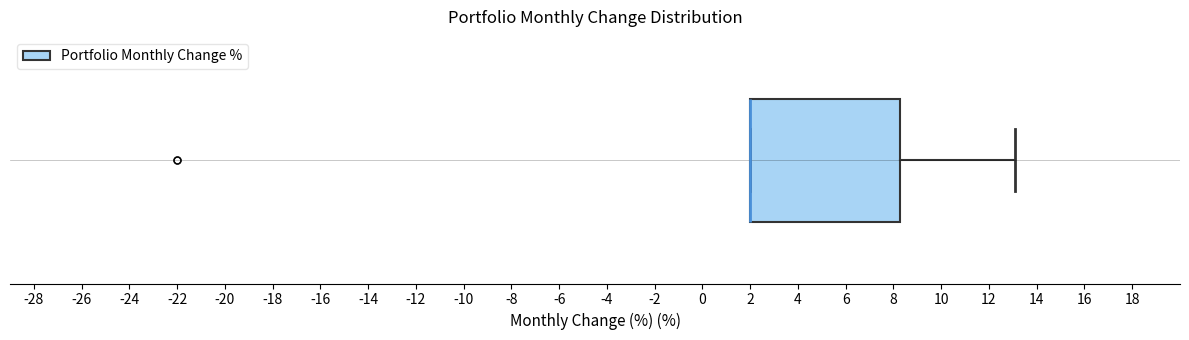

Read this box plot against the x-axis: the position of the median line, the range covered by the box, and the ends of both whiskers. The values are not printed on the chart, so give them approximately, as read against the axis.

median 2.0 (drawn on the box's left edge), box 2.0 to 8.2, whiskers 2.0 to 13.0